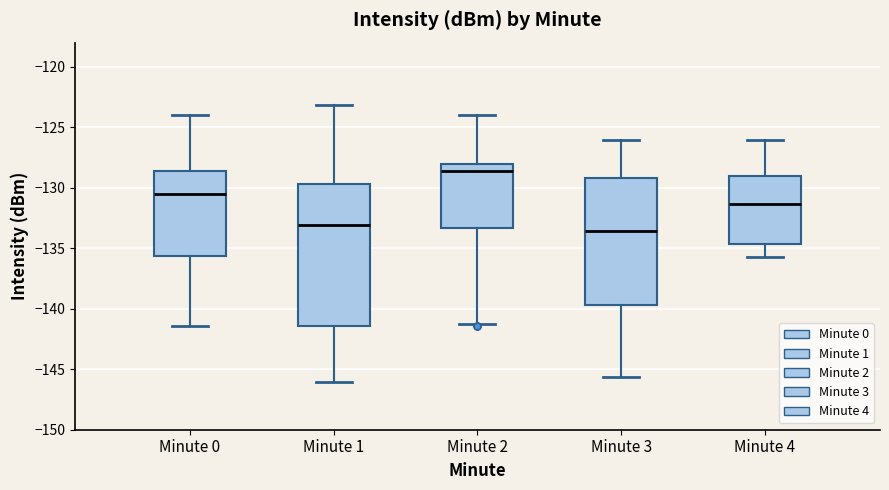

Which box is the tallest, from its lower edge to its upper edge?

Minute 1